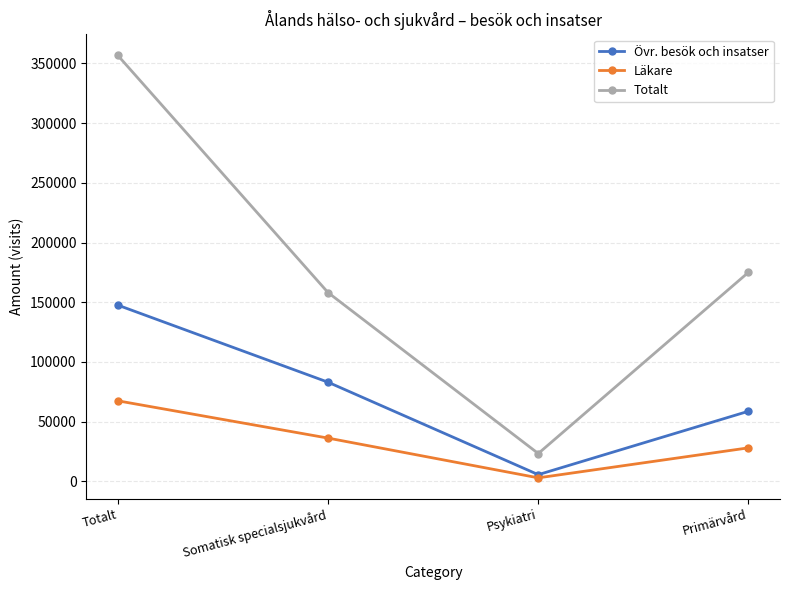

At how many categories does at least one series exceed 331289?

1